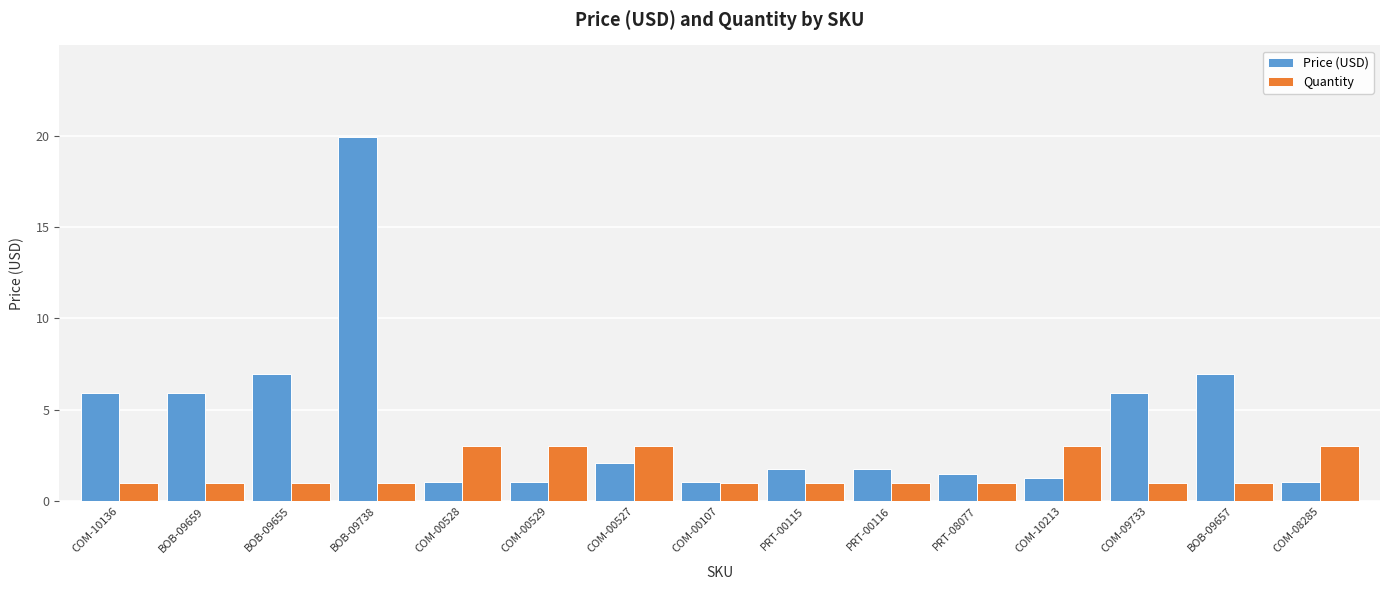

Rank the series at COM-00528 from lowest to highest value.

Price (USD), Quantity